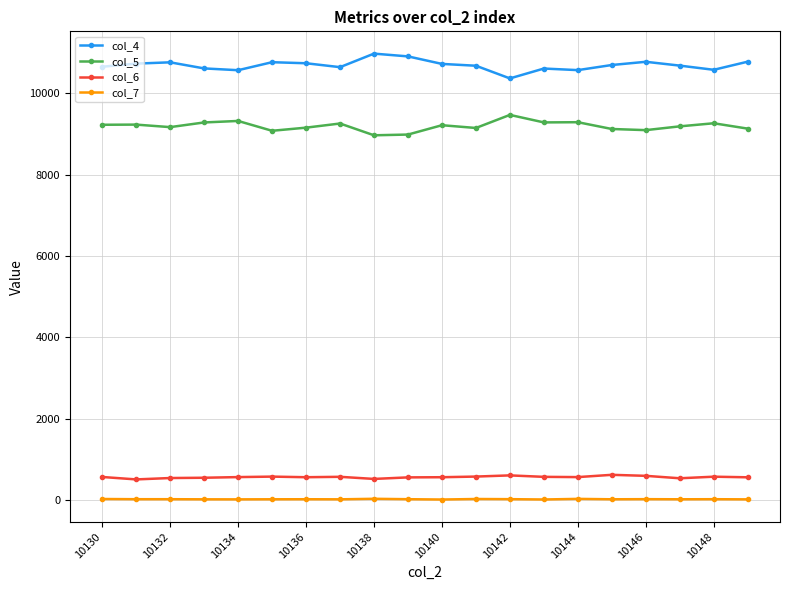

What is the maximum value shown in the chart?

10981